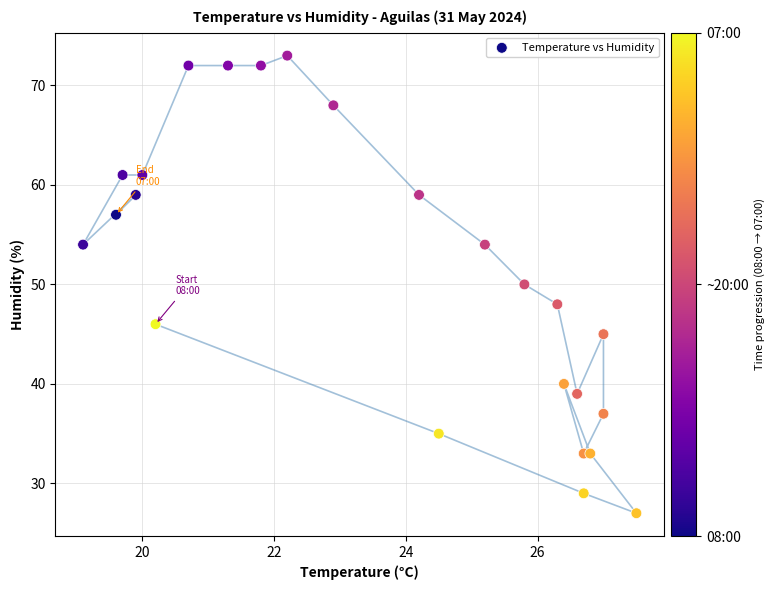

What is the range of Y values (max minus min)?

46